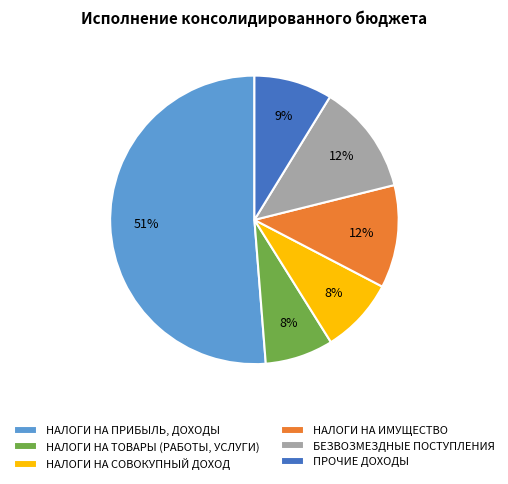

Is there any slice that represents more than half of the pie?

Yes